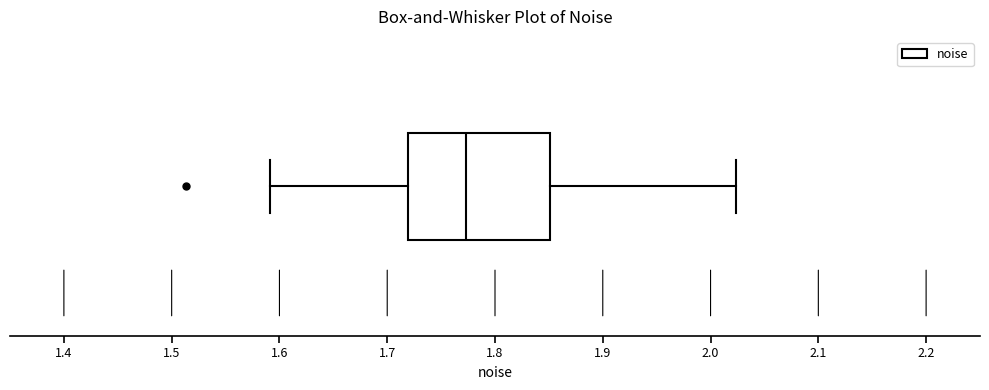

Where does the left whisker of the box end on the x-axis? The values are not printed on the chart, so give them approximately, as read against the axis.

1.59